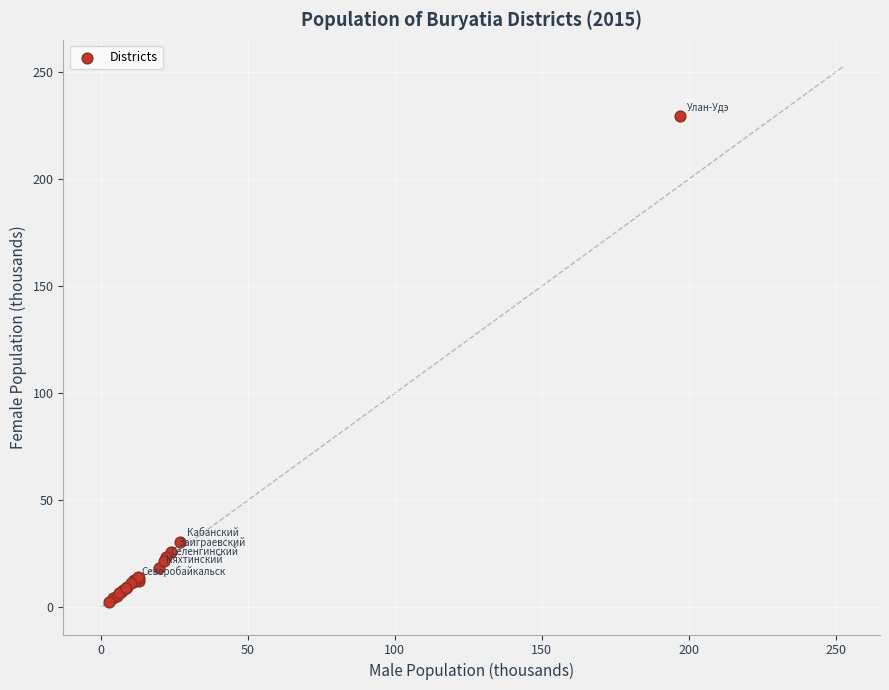

What Y value in the scatter plot is closest to 116?

30.8